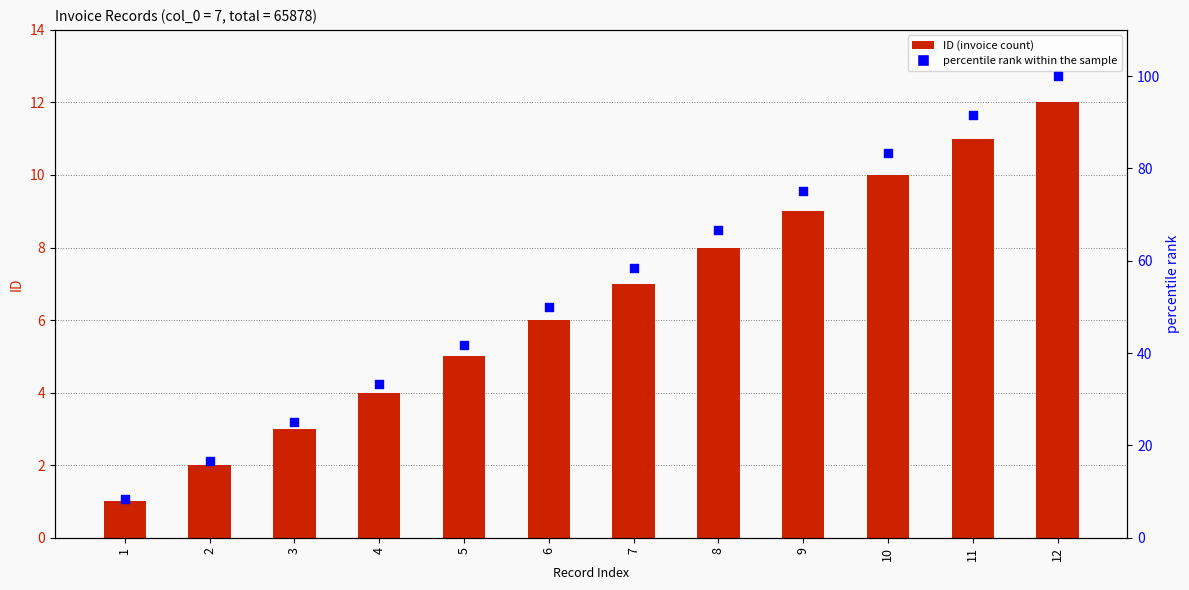

Is the value of percentile rank within the sample at 7 greater than the value of ID at 12?

Yes